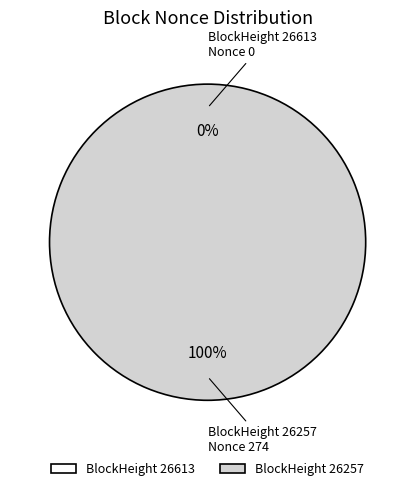

The 26613 slice represents 8% of the pie. True or false?

False